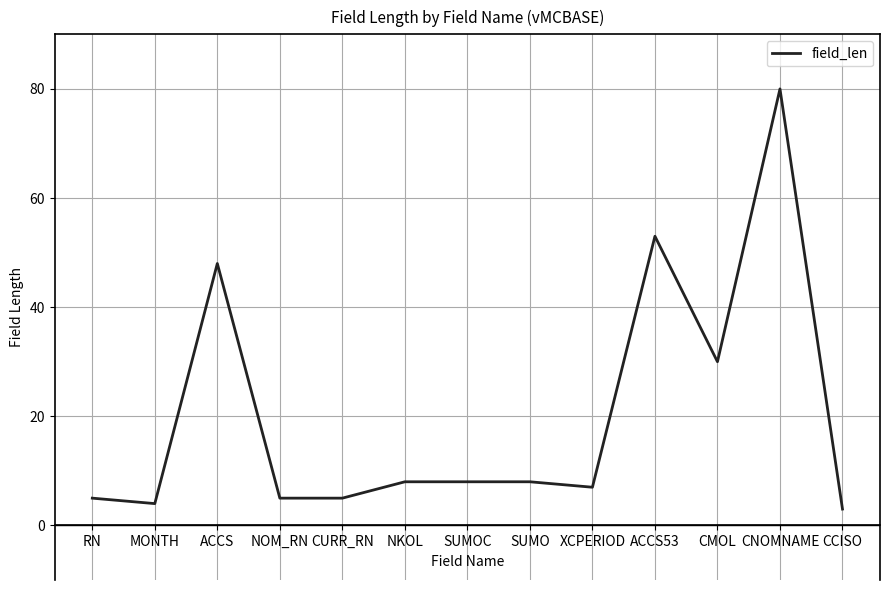

Reading left to right, transcribe all the data shown in this chart.

RN=5	MONTH=4	ACCS=48	NOM_RN=5	CURR_RN=5	NKOL=8	SUMOC=8	SUMO=8	XCPERIOD=7	ACCS53=53	CMOL=30	CNOMNAME=80	CCISO=3